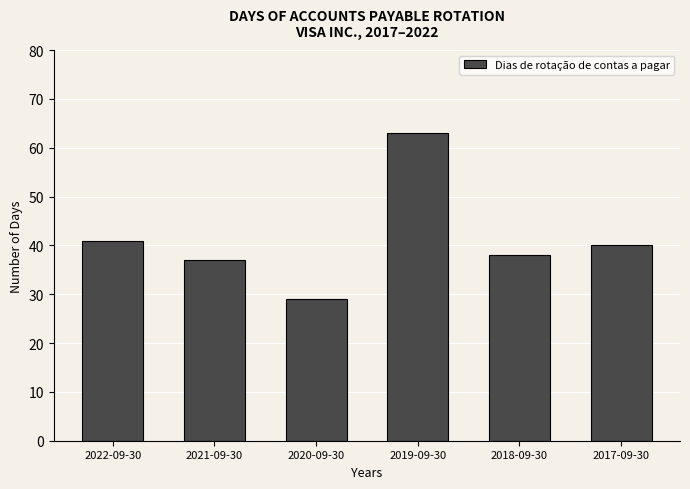

Reading left to right, extract all data points from this chart.

2022-09-30=41	2021-09-30=37	2020-09-30=29	2019-09-30=63	2018-09-30=38	2017-09-30=40